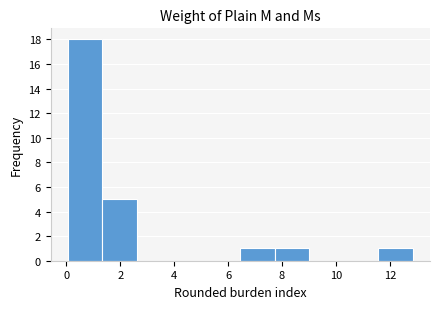

Which range on the x-axis has the tallest bar?

0.0 to 1.4